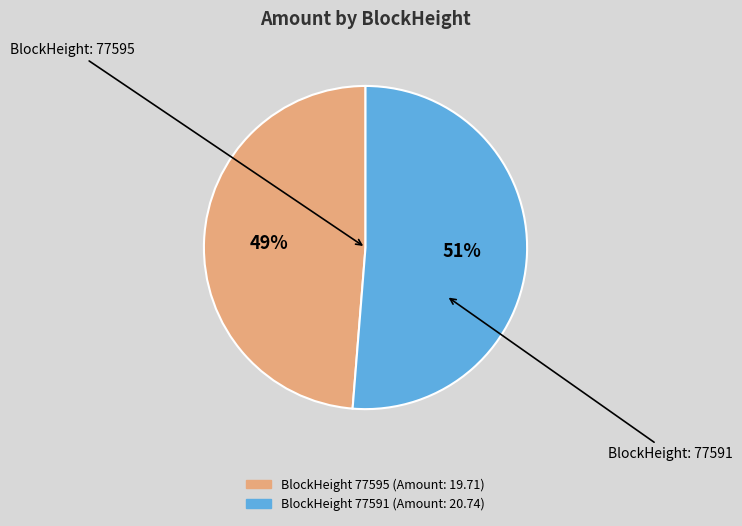

Is there a majority slice in this chart?

Yes